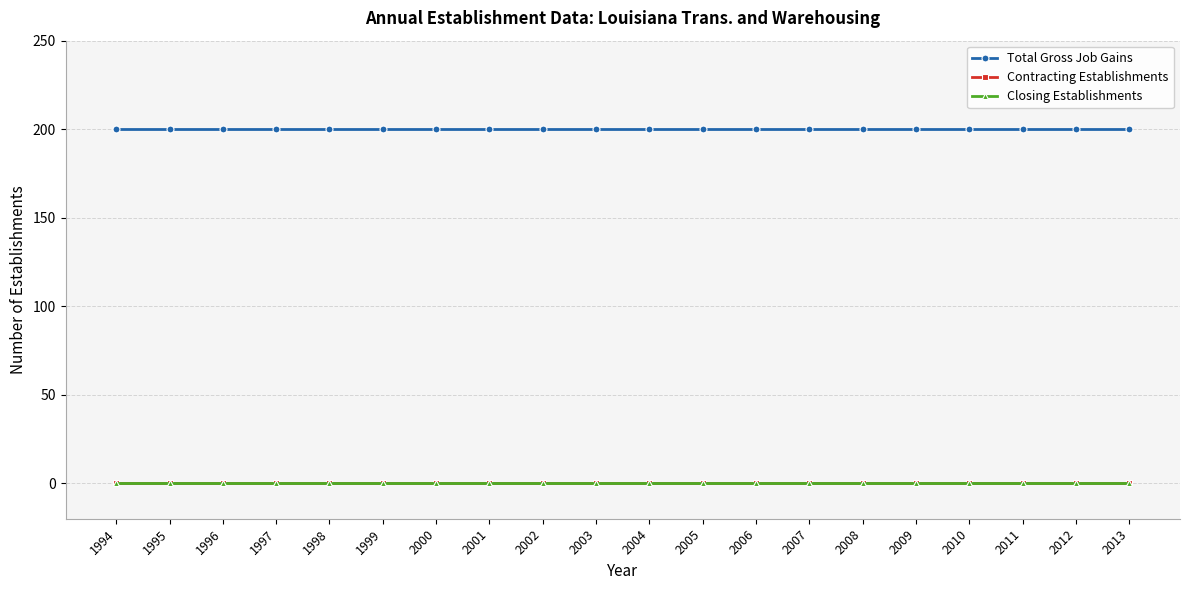

Which series has the largest total across all categories?

Total Gross Job Gains